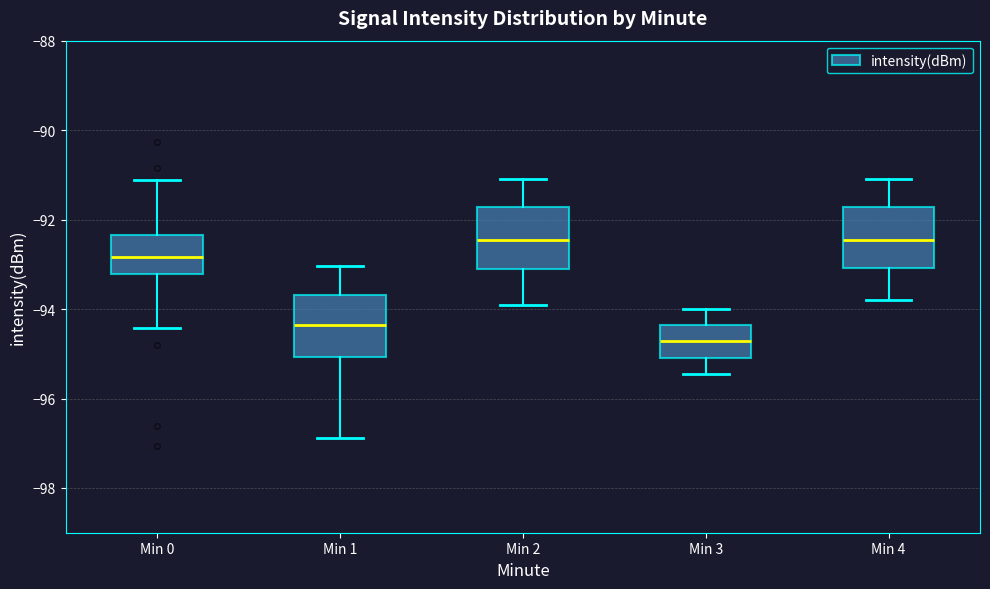

Reading left to right, read every box against the y-axis: the position of its median line, the range the box covers, and the ends of its whiskers. The values are not printed on the chart, so give them approximately, as read against the axis.

Min 0: median -92.8, box -93.2 to -92.4, whiskers -94.4 to -91.2
Min 1: median -94.4, box -95.0 to -93.6, whiskers -96.8 to -93.0
Min 2: median -92.4, box -93.0 to -91.8, whiskers -93.8 to -91.0
Min 3: median -94.8, box -95.0 to -94.4, whiskers -95.4 to -94.0
Min 4: median -92.4, box -93.0 to -91.8, whiskers -93.8 to -91.0